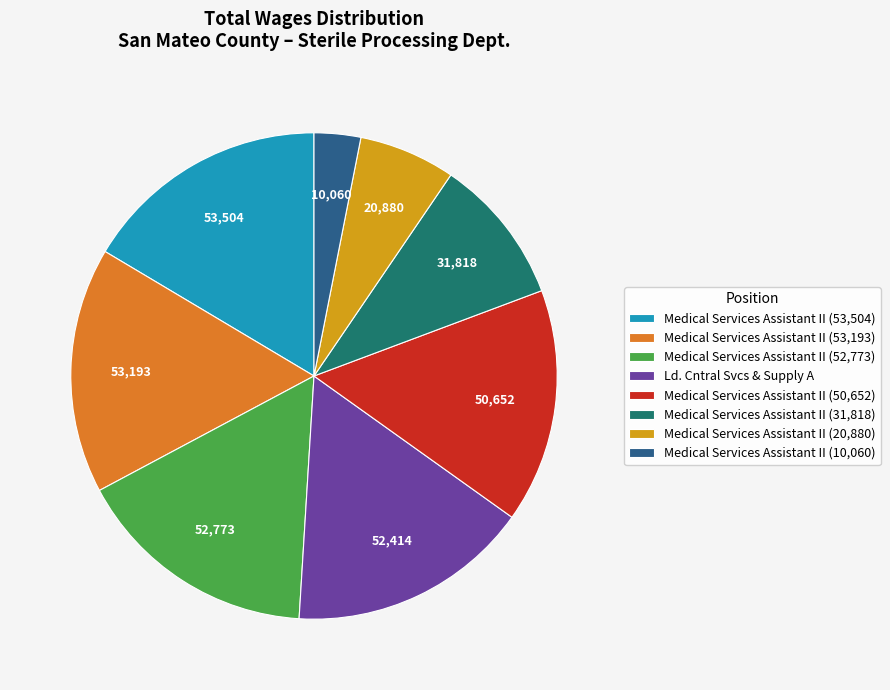

Is the sum of Medical Services Assistant II (31,818) and Medical Services Assistant II (52,773) greater than half?

No